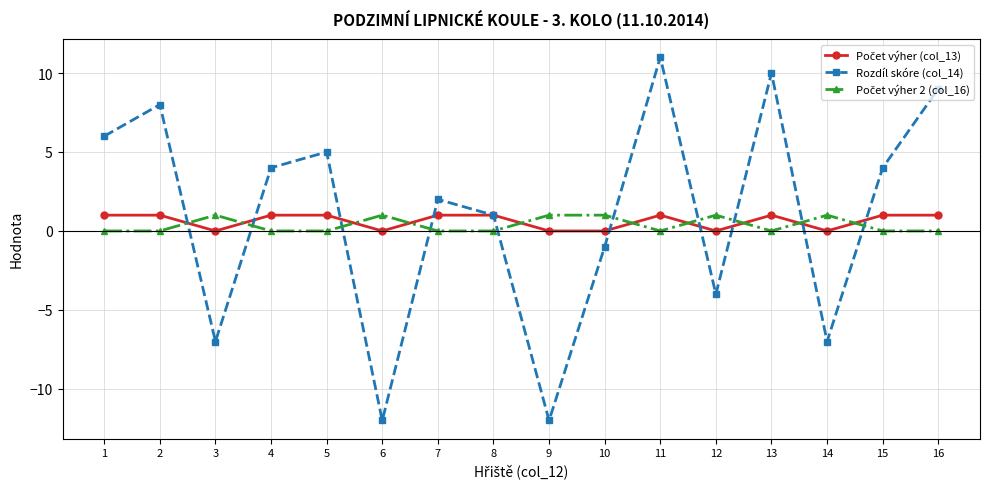

What is the value of the Rozdíl skóre (col_14) point at the 16th from the left?

9